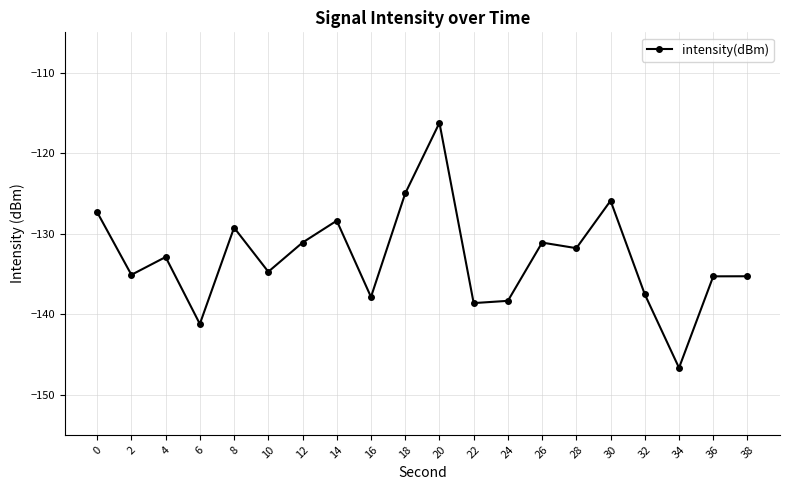

What is the value of the 16th point from the left?

-125.9